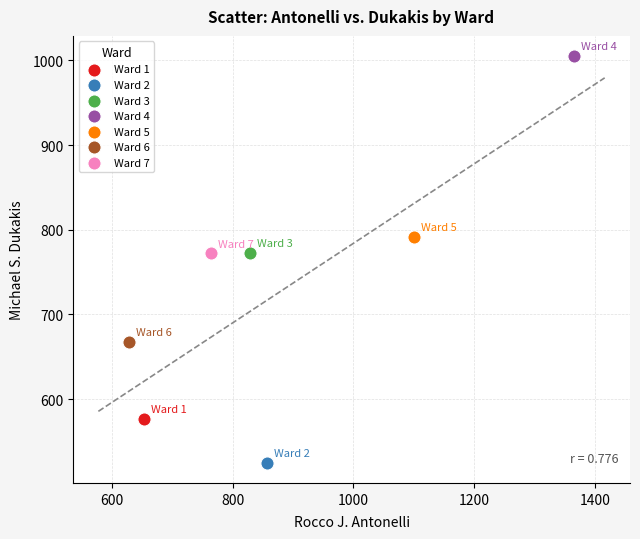

Which series reaches the minimum Y coordinate?

Ward 2